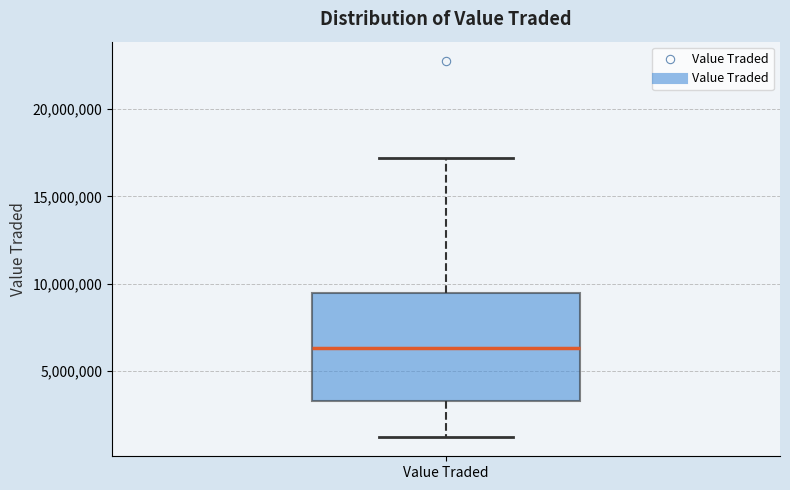

Where does the upper whisker of the box for Value Traded end on the y-axis? The values are not printed on the chart, so give them approximately, as read against the axis.

17000000